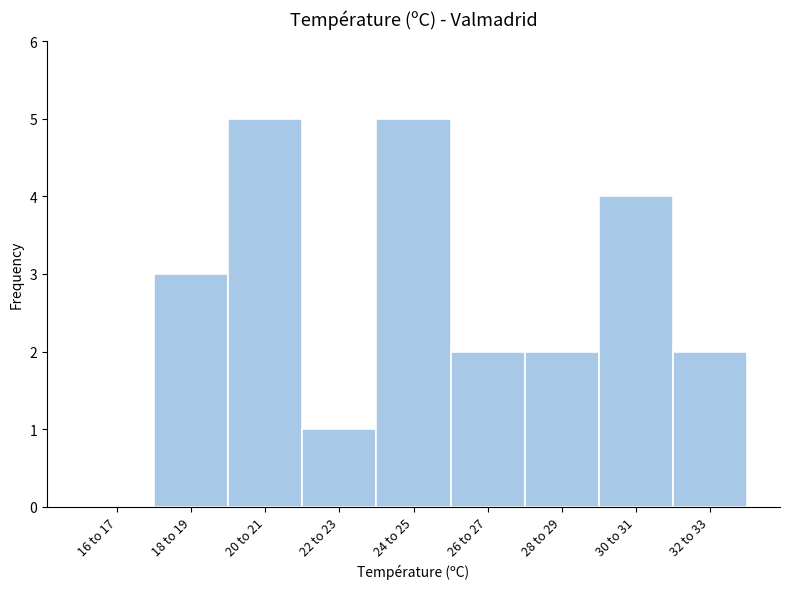

Reading left to right, extract all data points from this chart.

16 to 17=0	18 to 19=3	20 to 21=5	22 to 23=1	24 to 25=5	26 to 27=2	28 to 29=2	30 to 31=4	32 to 33=2